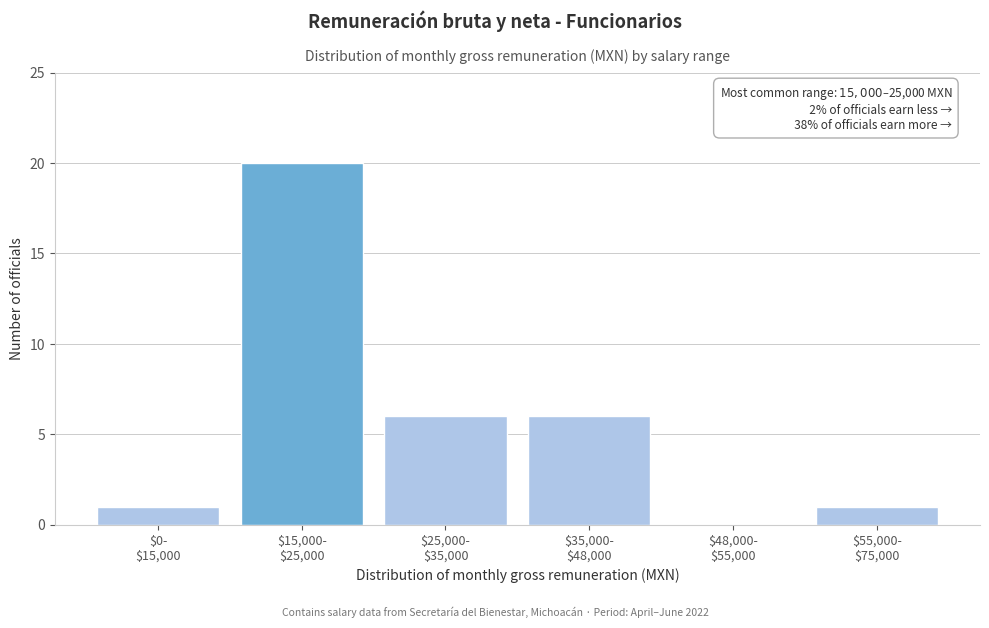

What is the sum of all values?

34